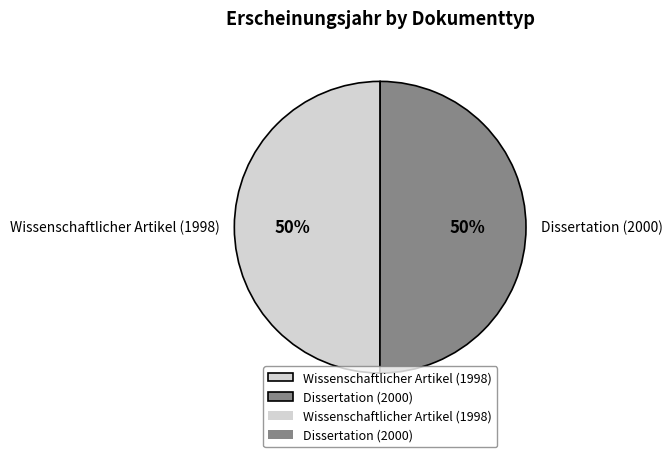

Is the sum of Wissenschaftlicher Artikel (1998) and Dissertation (2000) greater than half?

Yes